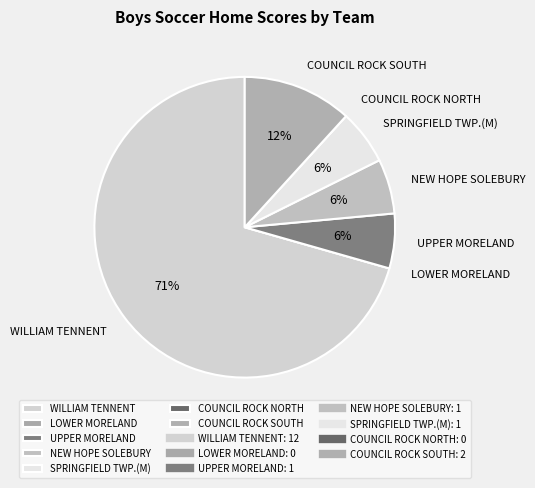

What percentage is the UPPER MORELAND slice, to the nearest percent?

6%